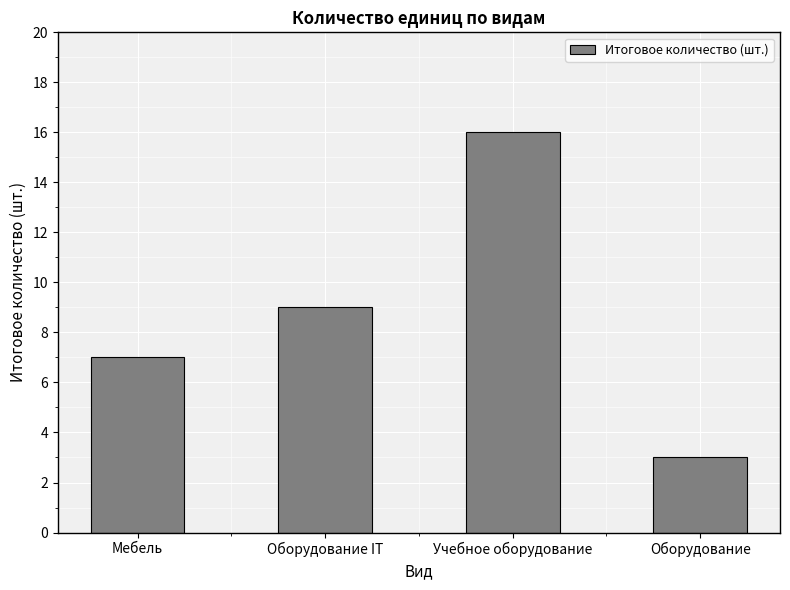

What is the sum of the values at Оборудование and Мебель?

10